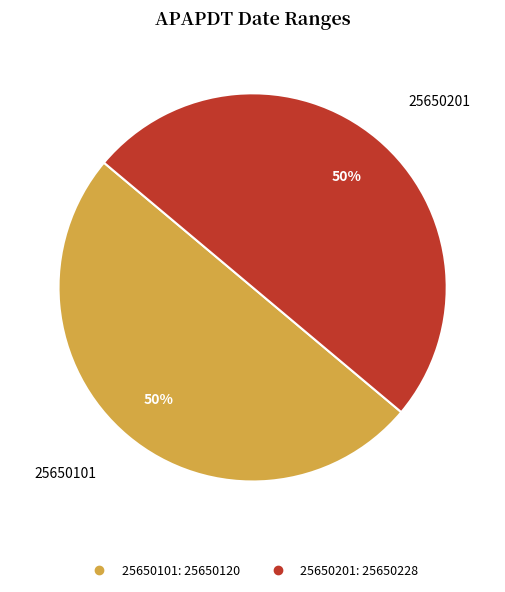

To the nearest percent, what portion does 25650201 represent?

50%